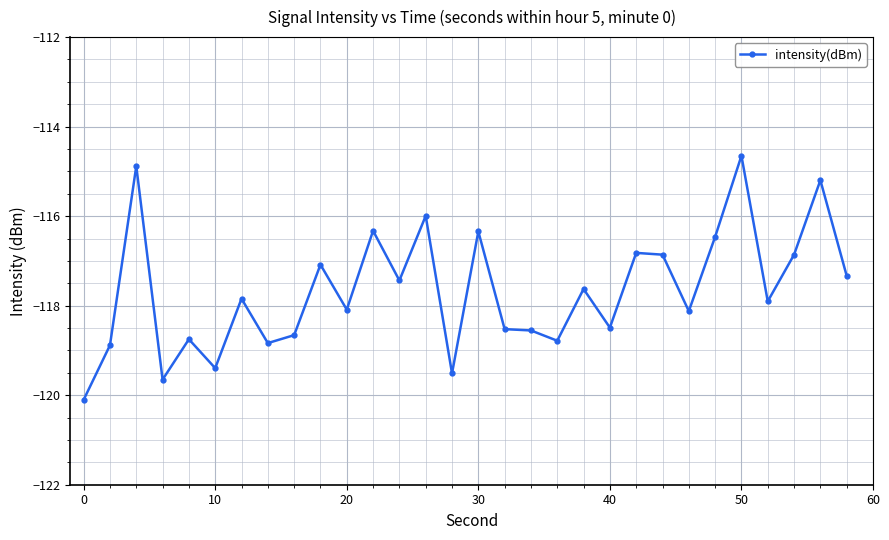

True or false: the data has more than 0 interior local peaks.

True